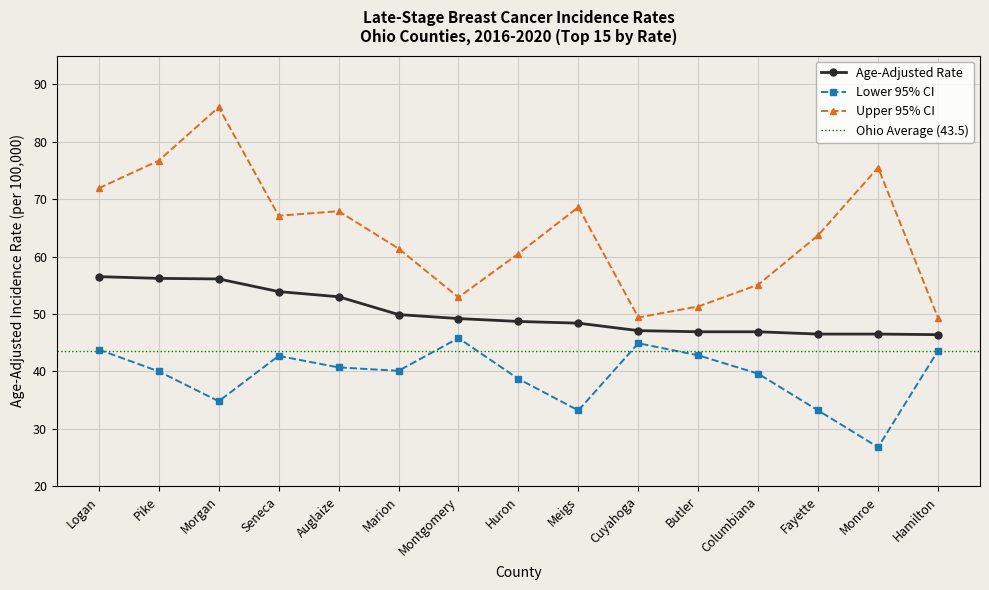

What value does the Lower 95% CI series have at Montgomery?

45.8